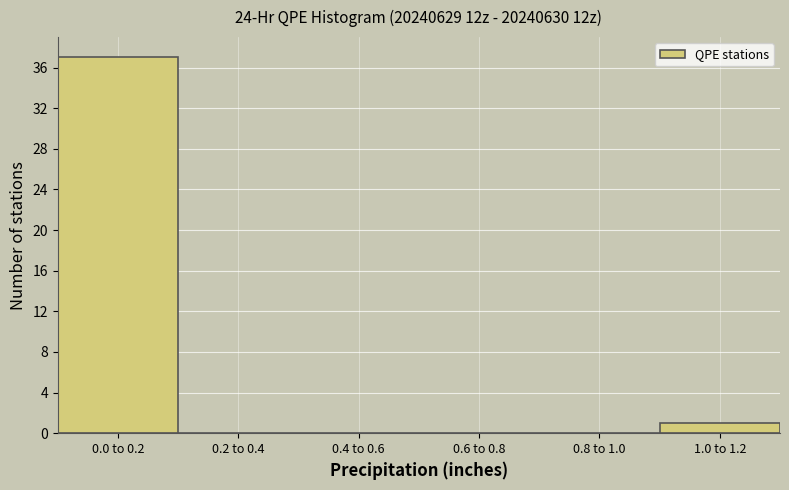

Reading left to right, what are all the values shown in this chart?

0.0 to 0.2=37	0.2 to 0.4=0	0.4 to 0.6=0	0.6 to 0.8=0	0.8 to 1.0=0	1.0 to 1.2=1